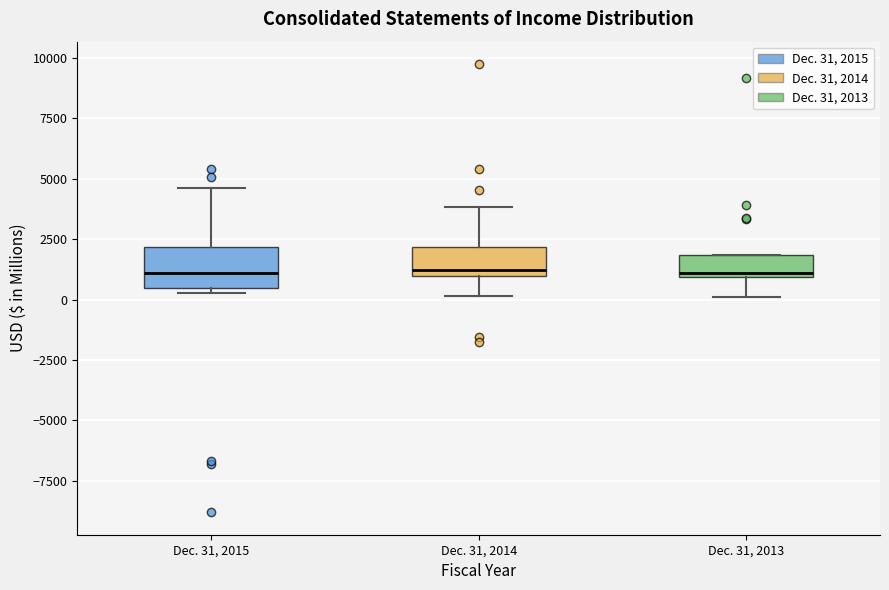

Reading left to right, read every box against the y-axis: the position of its median line, the range the box covers, and the ends of its whiskers. The values are not printed on the chart, so give them approximately, as read against the axis.

Dec. 31, 2015: median 1000, box 500 to 2000, whiskers 500 (just below the box's lower edge) to 4500
Dec. 31, 2014: median 1000 (just above the box's lower edge), box 1000 to 2000, whiskers 0 to 4000
Dec. 31, 2013: median 1000 (just above the box's lower edge), box 1000 to 2000, whiskers 0 to 2000